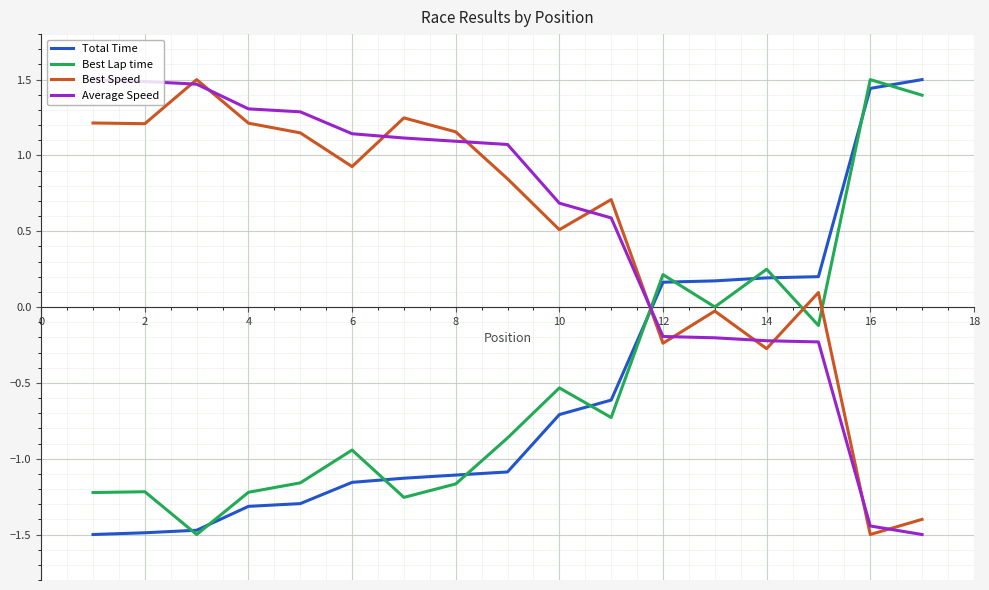

Does the chart display data point markers on the line(s)?

No